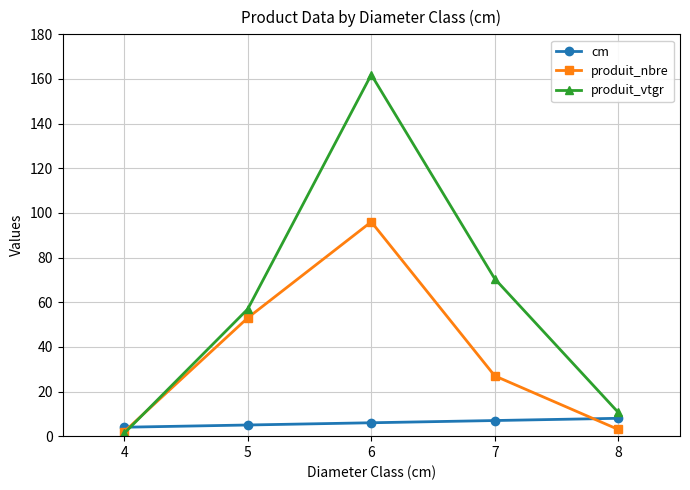

Is the value of produit_vtgr at 7 greater than the value of produit_nbre at 4?

Yes